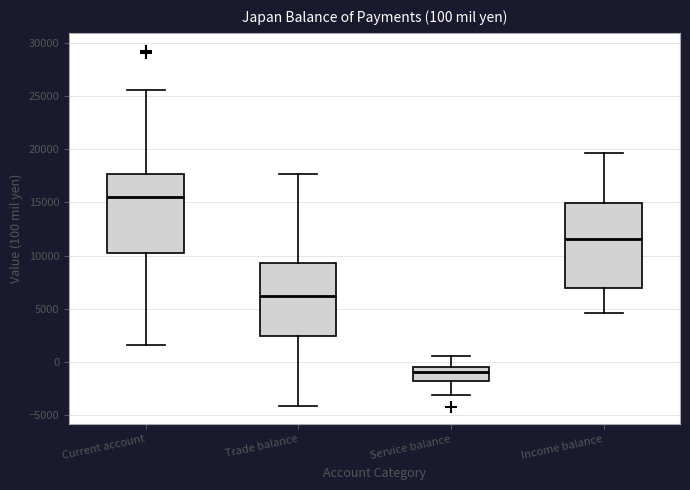

Which box has the highest median line?

Current account